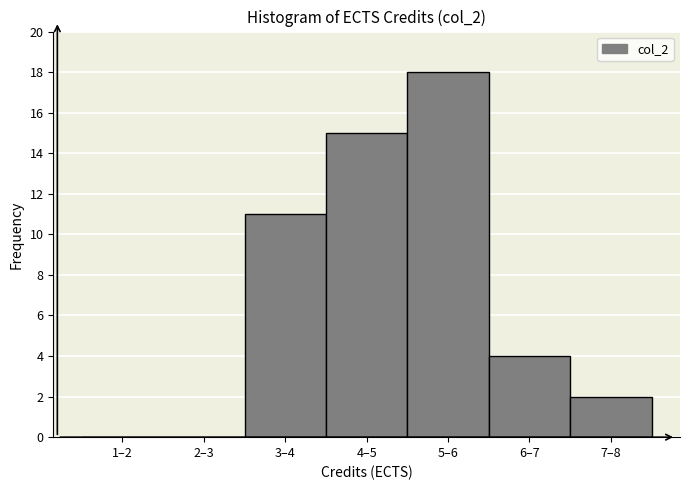

Reading left to right, transcribe all the data shown in this chart.

1–2=0	2–3=0	3–4=11	4–5=15	5–6=18	6–7=4	7–8=2